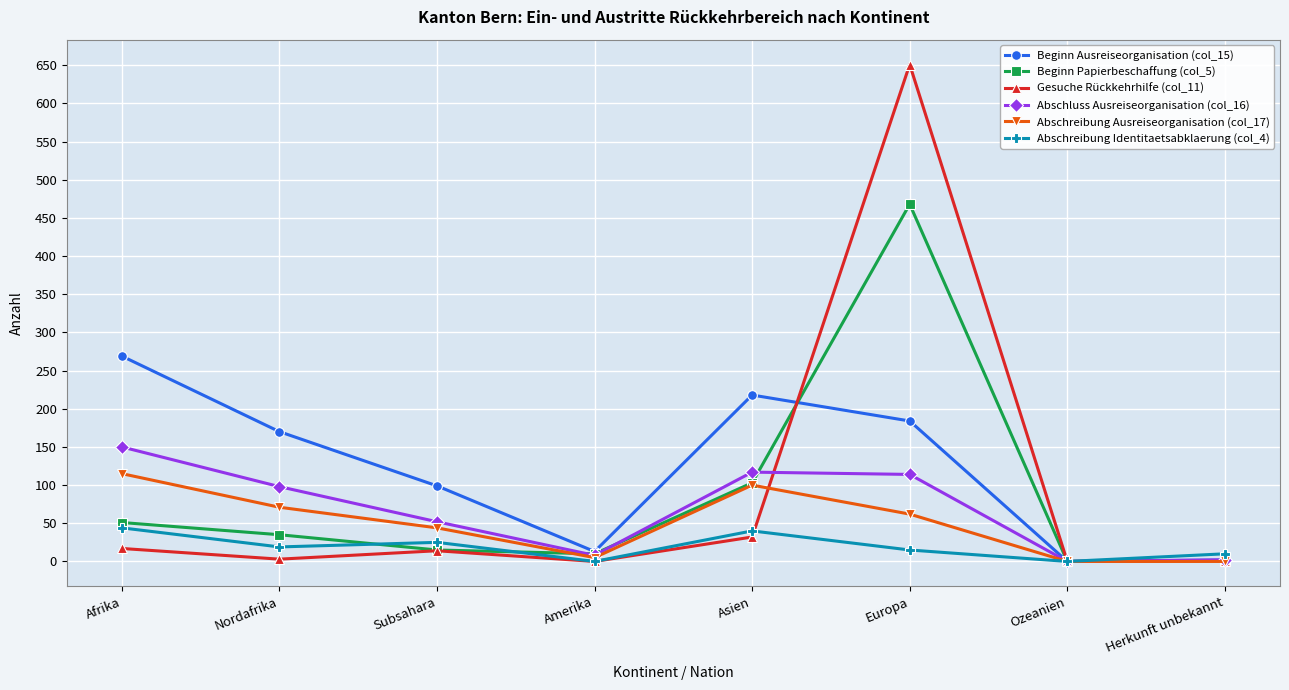

Where is the first local minimum for Abschreibung Ausreiseorganisation (col_17)?

Amerika